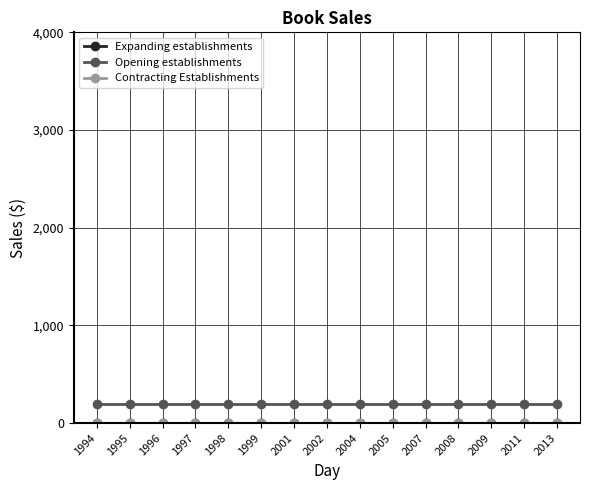

Does the chart have visible grid lines?

Yes